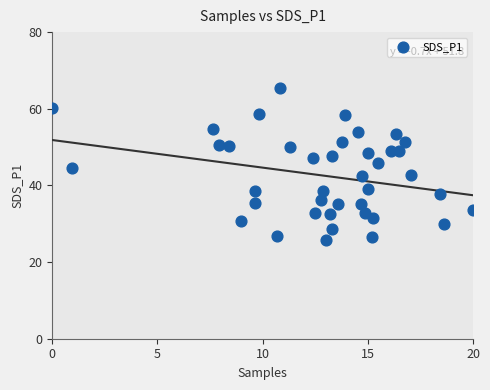

What is the range of Y values (max minus min)?

39.5